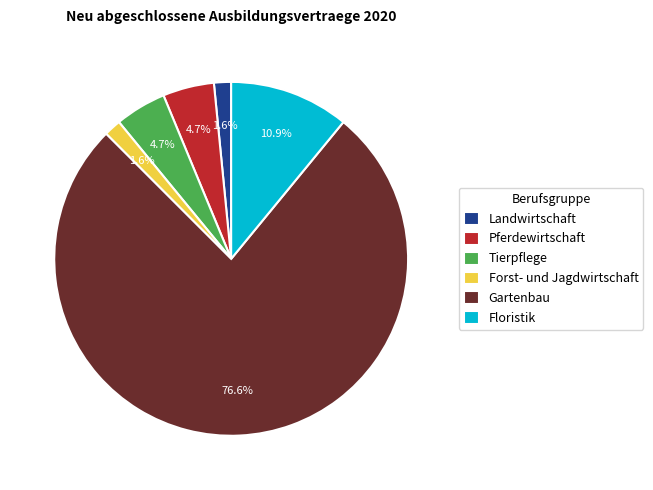

Does any single category account for the majority?

Yes